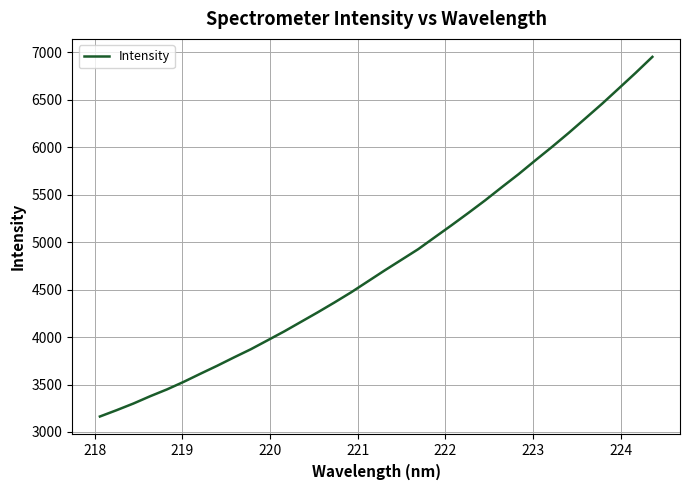

How many values are below 4703?

17